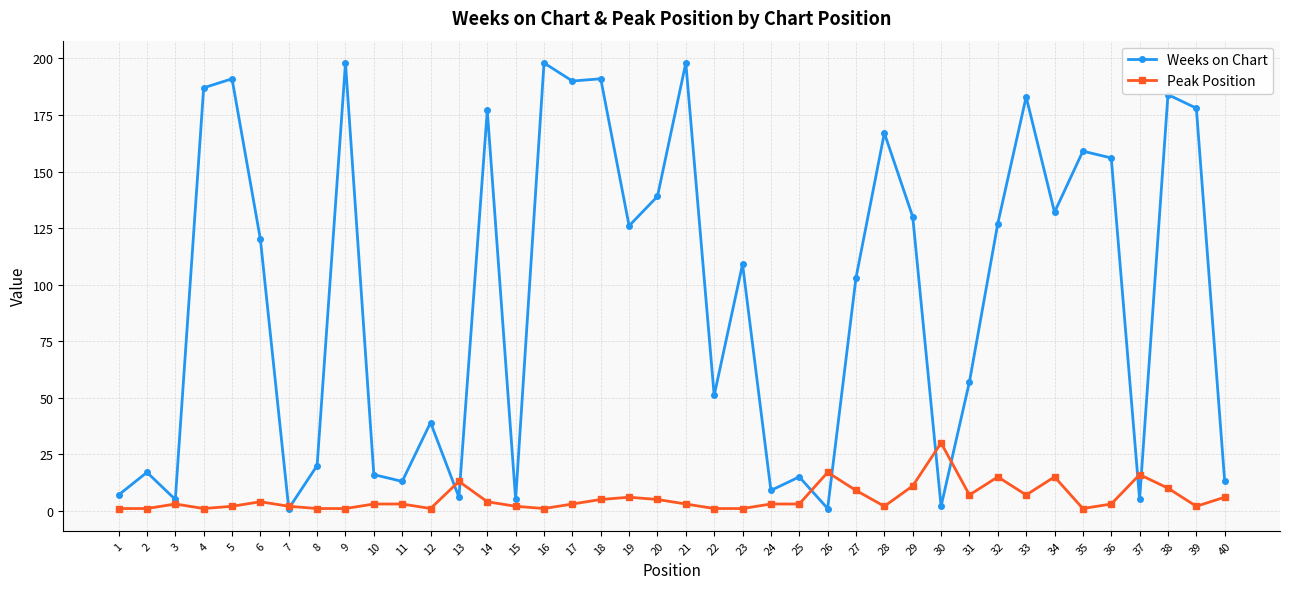

At which category does Weeks on Chart reach its first local peak?

2